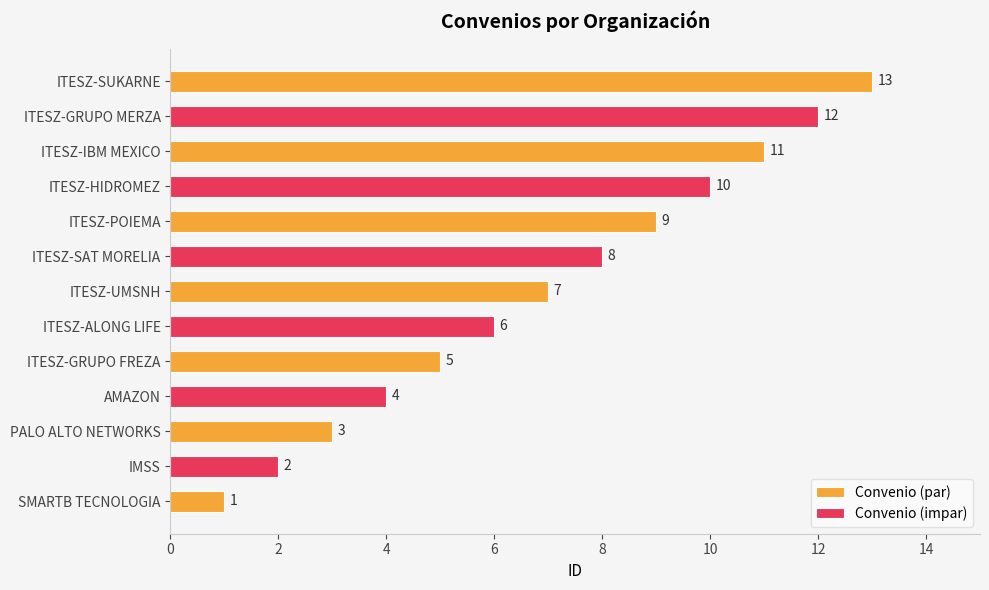

What is the average value?

7